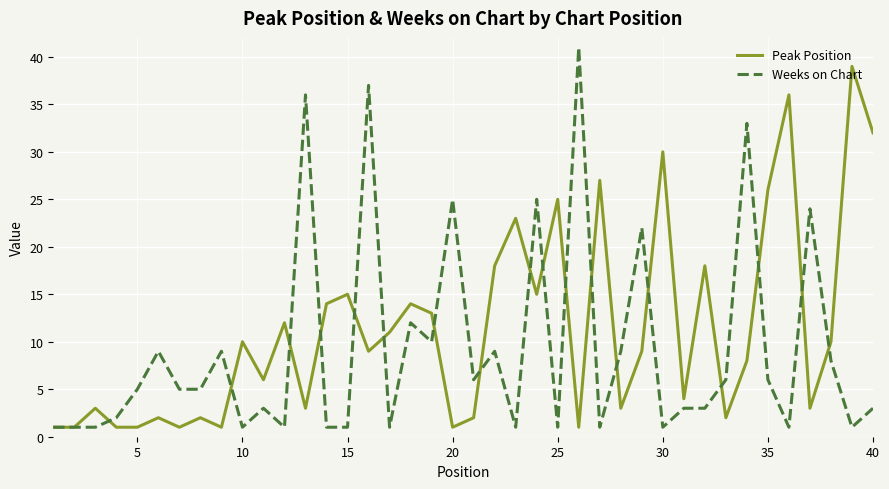

Which series has the widest spread of values?

Weeks on Chart